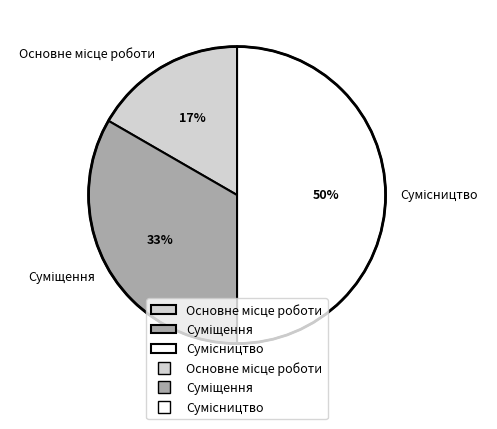

To the nearest percent, what is the average slice percentage?

33%